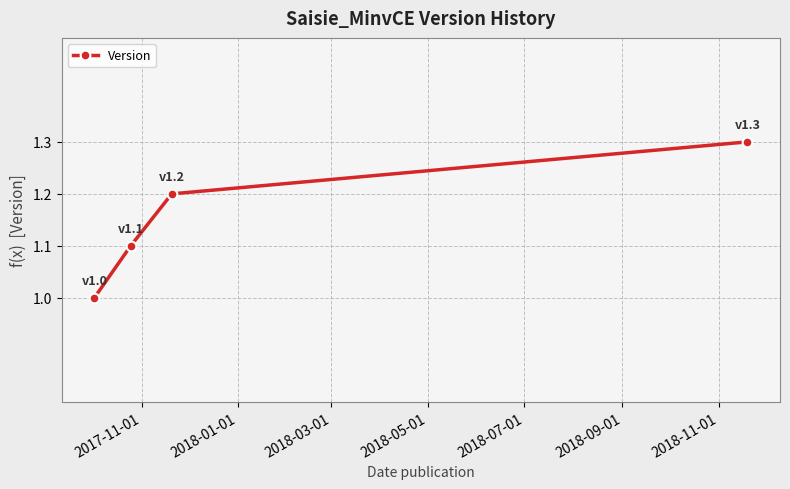

True or false: there are more than 1 points higher than both neighbors.

False